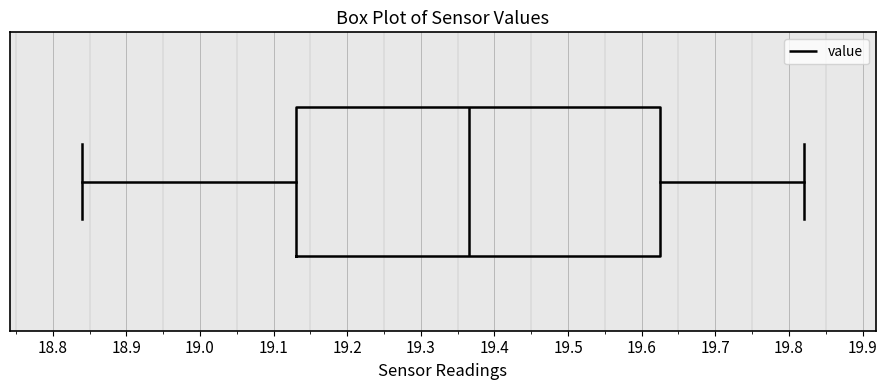

Where does the left whisker of the box end on the x-axis? The values are not printed on the chart, so give them approximately, as read against the axis.

18.84